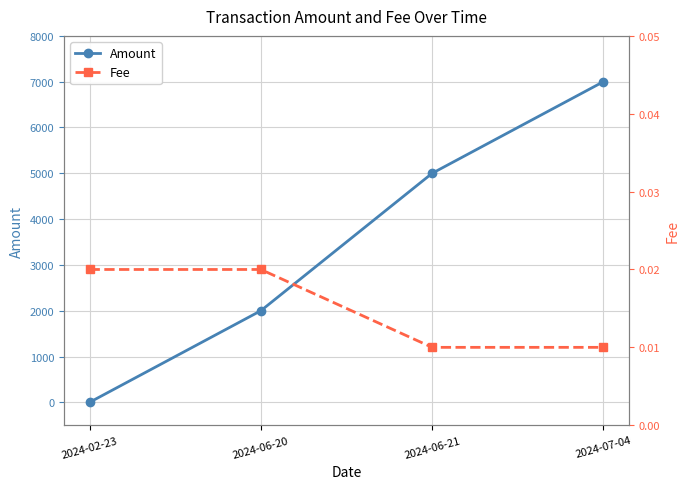

Which series has the largest total across all categories?

Amount